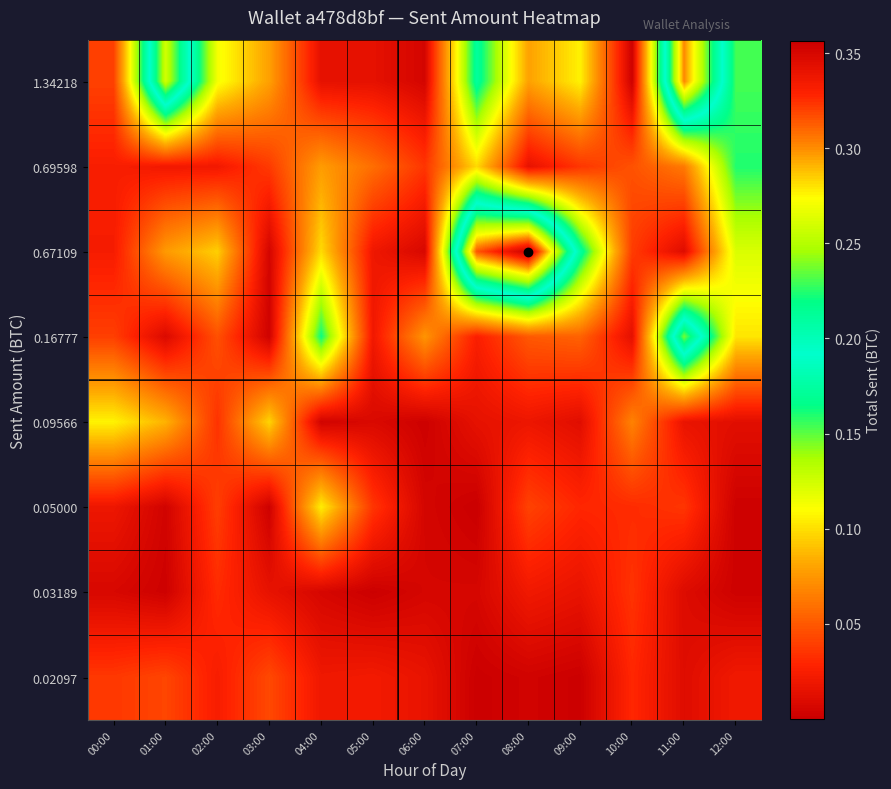

Reading right to left, transcribe all the data shown in this chart.

1.34218: 12:00=0.2	11:00=0.3	10:00=0.0	09:00=0.1	08:00=0.1	07:00=0.2	06:00=0.0	05:00=0.0	04:00=0.0	03:00=0.1	02:00=0.1	01:00=0.3	00:00=0.0
0.69598: 12:00=0.2	11:00=0.1	10:00=0.0	09:00=0.0	08:00=0.0	07:00=0.1	06:00=0.0	05:00=0.1	04:00=0.1	03:00=0.0	02:00=0.0	01:00=0.0	00:00=0.0
0.67109: 12:00=0.1	11:00=0.0	10:00=0.0	09:00=0.2	08:00=0.4	07:00=0.3	06:00=0.0	05:00=0.0	04:00=0.1	03:00=0.0	02:00=0.1	01:00=0.1	00:00=0.0
0.16777: 12:00=0.1	11:00=0.2	10:00=0.0	09:00=0.1	08:00=0.1	07:00=0.0	06:00=0.1	05:00=0.0	04:00=0.2	03:00=0.0	02:00=0.0	01:00=0.0	00:00=0.0
0.09566: 12:00=0.0	11:00=0.0	10:00=0.1	09:00=0.0	08:00=0.0	07:00=0.0	06:00=0.0	05:00=0.0	04:00=0.0	03:00=0.1	02:00=0.0	01:00=0.1	00:00=0.1
0.05000: 12:00=0.0	11:00=0.0	10:00=0.0	09:00=0.0	08:00=0.0	07:00=0.0	06:00=0.0	05:00=0.0	04:00=0.1	03:00=0.0	02:00=0.0	01:00=0.0	00:00=0.0
0.03189: 12:00=0.0	11:00=0.0	10:00=0.0	09:00=0.0	08:00=0.0	07:00=0.0	06:00=0.0	05:00=0.0	04:00=0.0	03:00=0.0	02:00=0.0	01:00=0.0	00:00=0.0
0.02097: 12:00=0.0	11:00=0.0	10:00=0.0	09:00=0.0	08:00=0.0	07:00=0.0	06:00=0.0	05:00=0.0	04:00=0.0	03:00=0.0	02:00=0.0	01:00=0.0	00:00=0.0